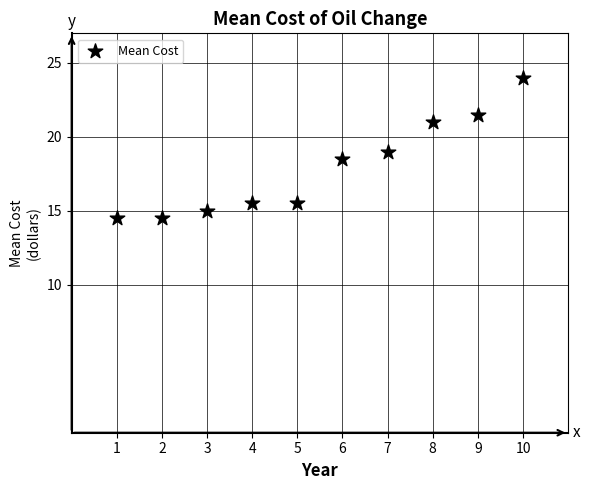

What is the average Y value?

17.9